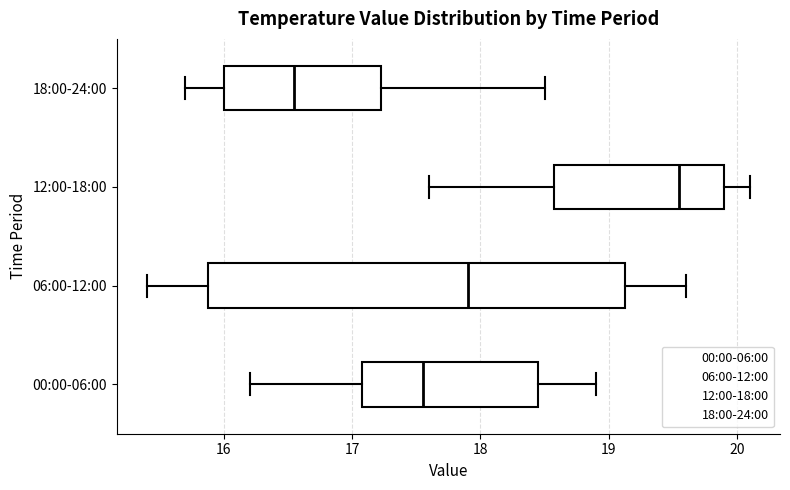

Where is the right edge of the box for 06:00-12:00 on the x-axis? The values are not printed on the chart, so give them approximately, as read against the axis.

19.1